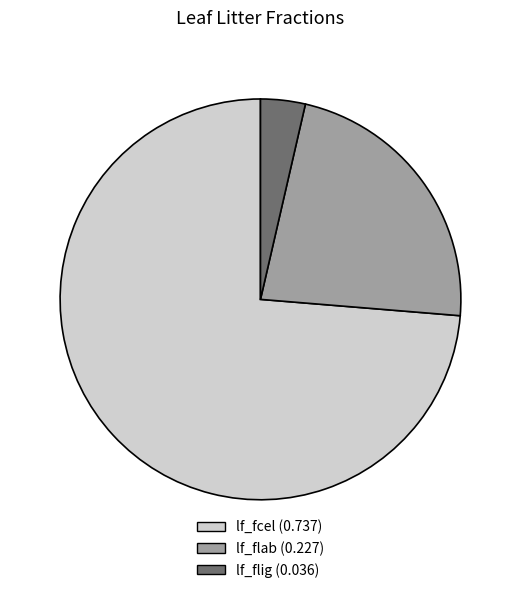

True or false: lf_fcel accounts for 74% of the total.

True